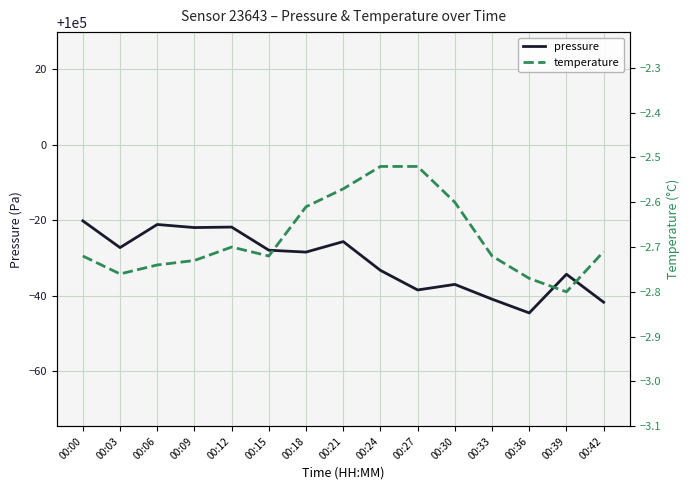

Reading right to left, list all the values displayed in this chart.

pressure: 00:42=99958.2	00:39=99965.7	00:36=99955.4	00:33=99959.1	00:30=99963.0	00:27=99961.5	00:24=99966.7	00:21=99974.3	00:18=99971.5	00:15=99972.0	00:12=99978.2	00:09=99978.0	00:06=99978.8	00:03=99972.7	00:00=99979.8
temperature: 00:42=-2.7	00:39=-2.8	00:36=-2.8	00:33=-2.7	00:30=-2.6	00:27=-2.5	00:24=-2.5	00:21=-2.6	00:18=-2.6	00:15=-2.7	00:12=-2.7	00:09=-2.7	00:06=-2.7	00:03=-2.8	00:00=-2.7